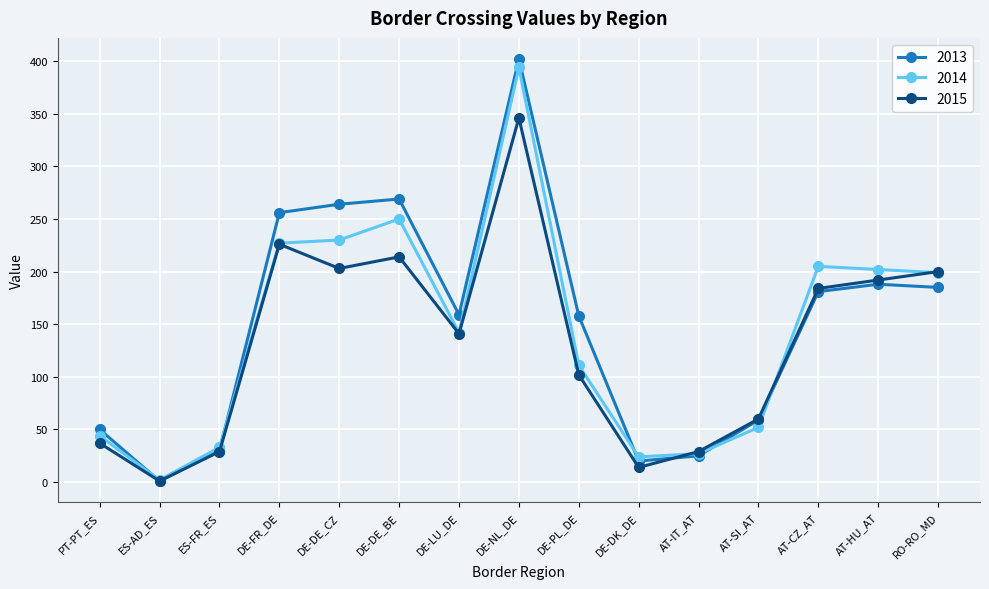

The 2013 series shows 158 at DE-PL_DE. True or false?

True